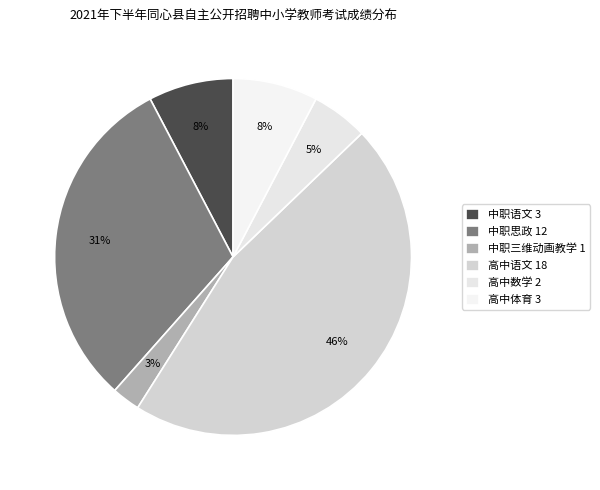

What portion of the pie excludes 高中体育?

92.3%